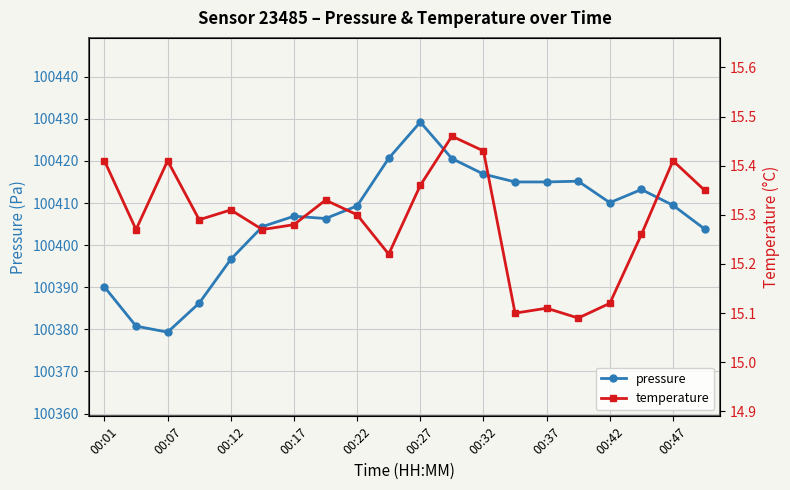

The pressure series shows 100409.5 at 00:47. True or false?

True